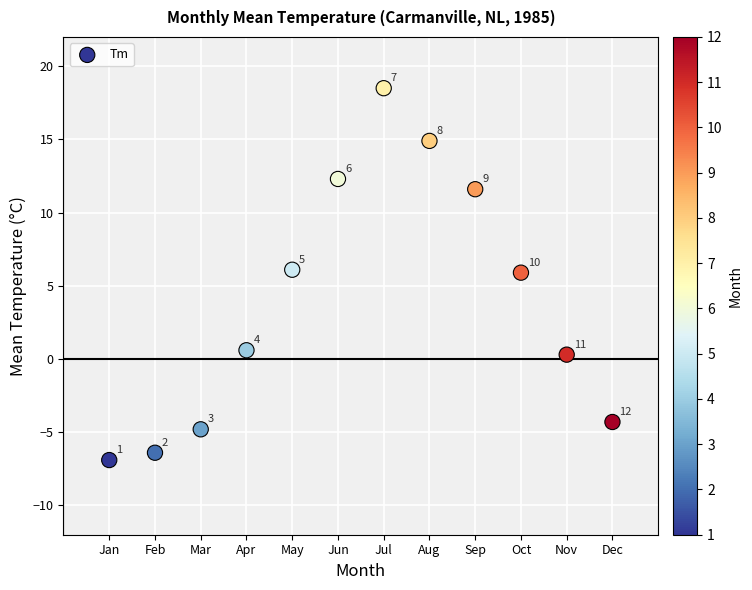

What is the range of Y values (max minus min)?

25.4